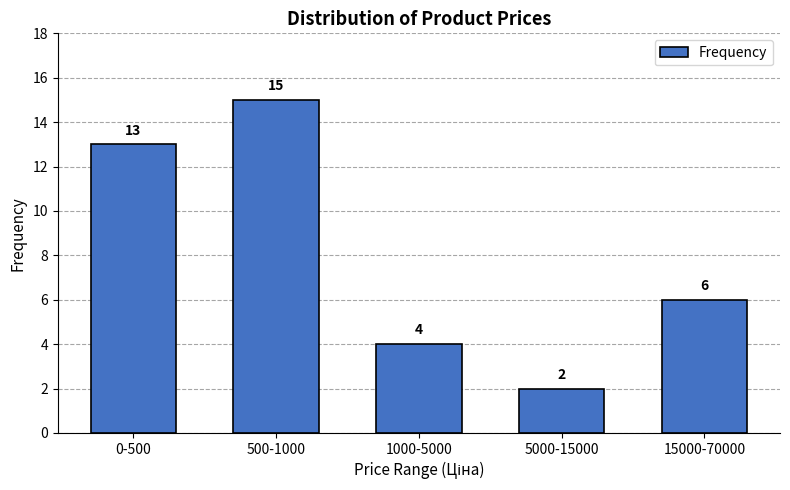

Reading left to right, extract all data points from this chart.

0-500=13	500-1000=15	1000-5000=4	5000-15000=2	15000-70000=6